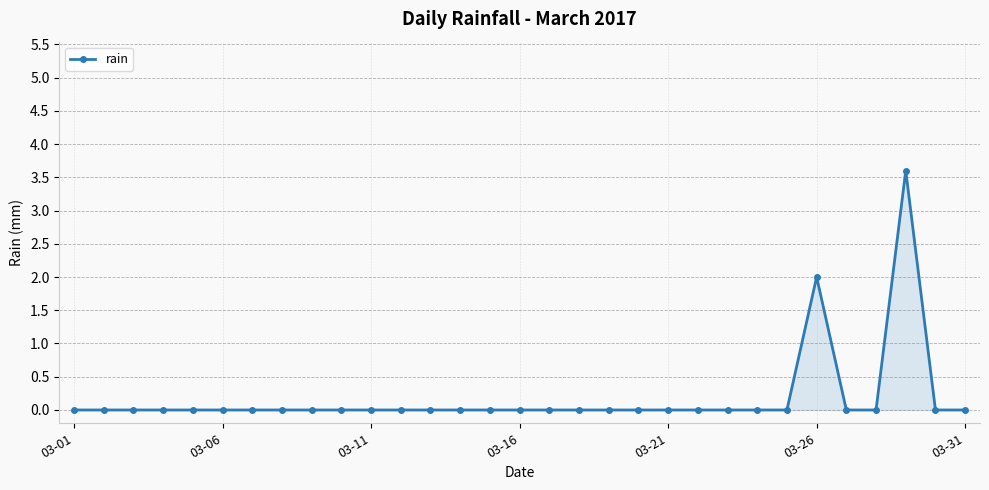

True or false: there are more than 1 points higher than both neighbors.

True